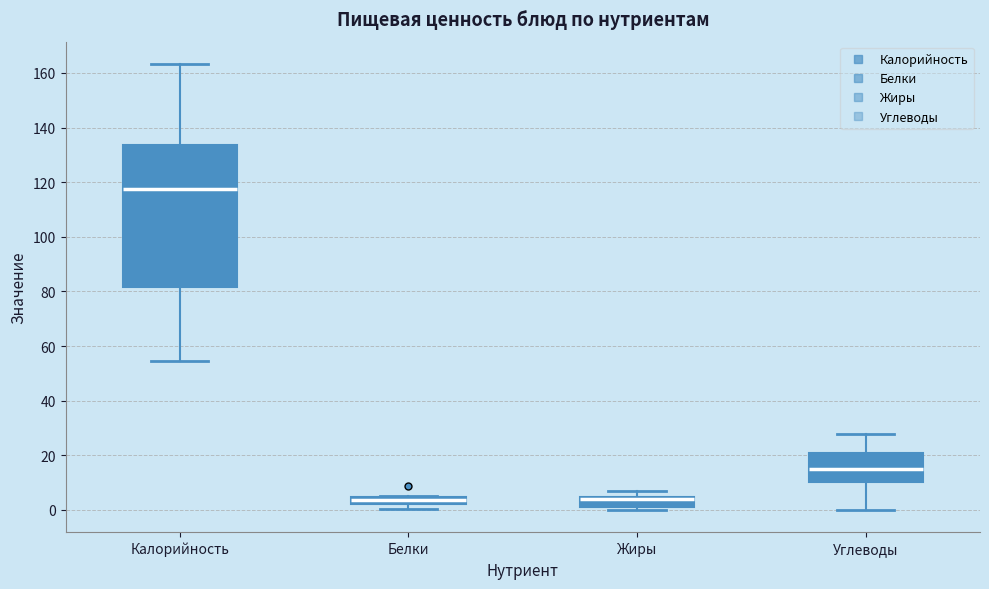

Where does the upper whisker of the box for Жиры end on the y-axis? The values are not printed on the chart, so give them approximately, as read against the axis.

8